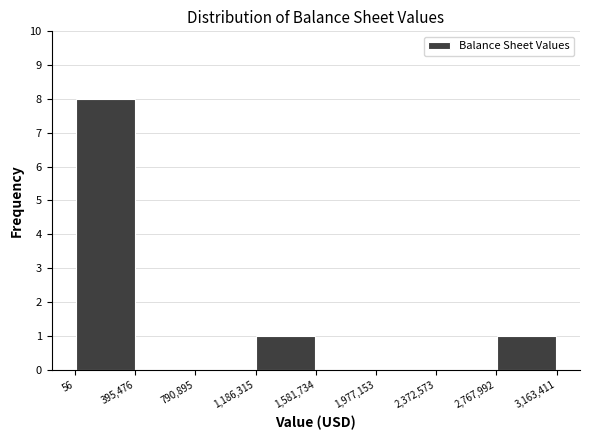

Reading left to right, transcribe this chart: for each bar, give the range it covers on the x-axis and its height. The values are not printed on the chart, so give them approximately, as read against the axis.

56 to 395,476: 8
395,476 to 790,895: 0
790,895 to 1,186,315: 0
1,186,315 to 1,581,734: 1
1,581,734 to 1,977,153: 0
1,977,153 to 2,372,573: 0
2,372,573 to 2,767,992: 0
2,767,992 to 3,163,411: 1